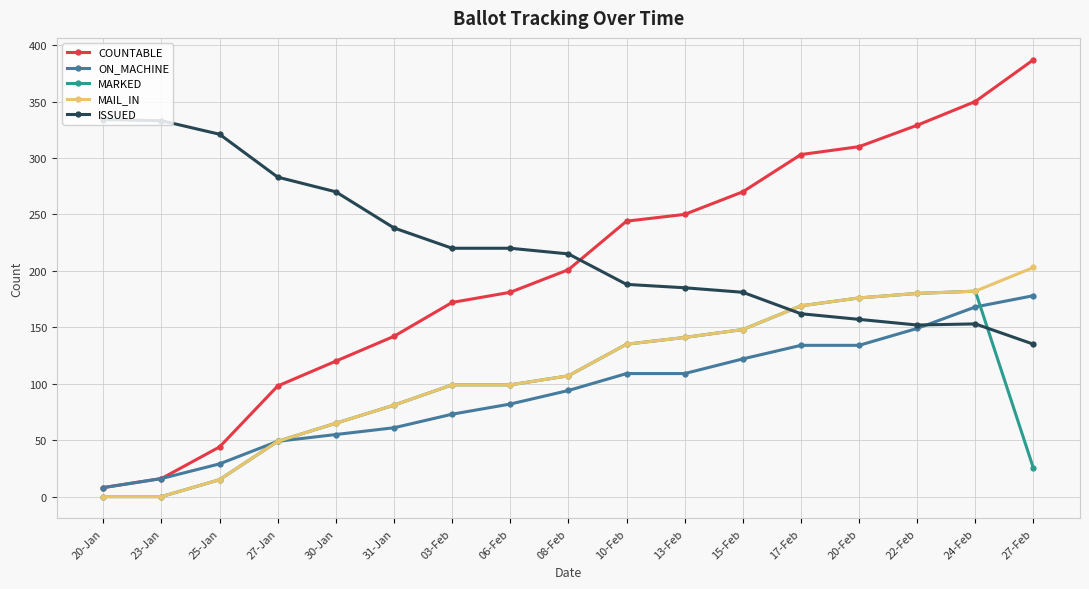

At which category does the chart reach its peak across all series?

27-Feb